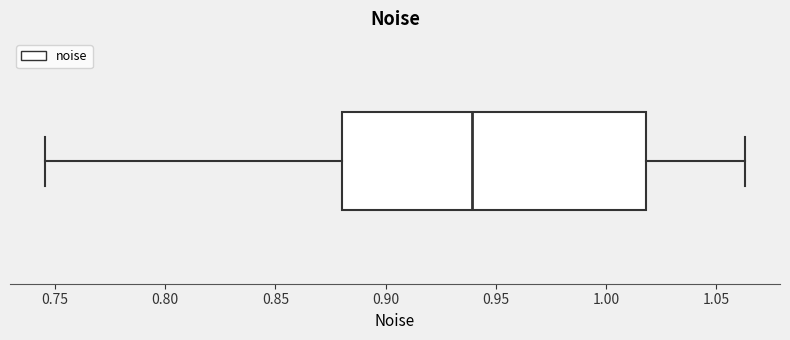

Where does the right whisker of the box end on the x-axis? The values are not printed on the chart, so give them approximately, as read against the axis.

1.065